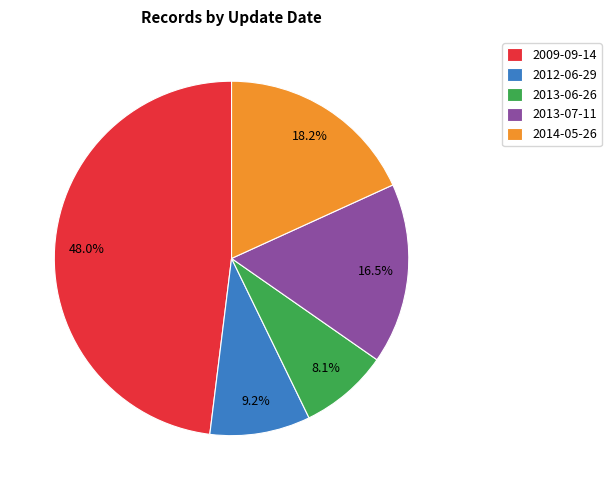

Which category has the smallest portion of the pie?

2013-06-26